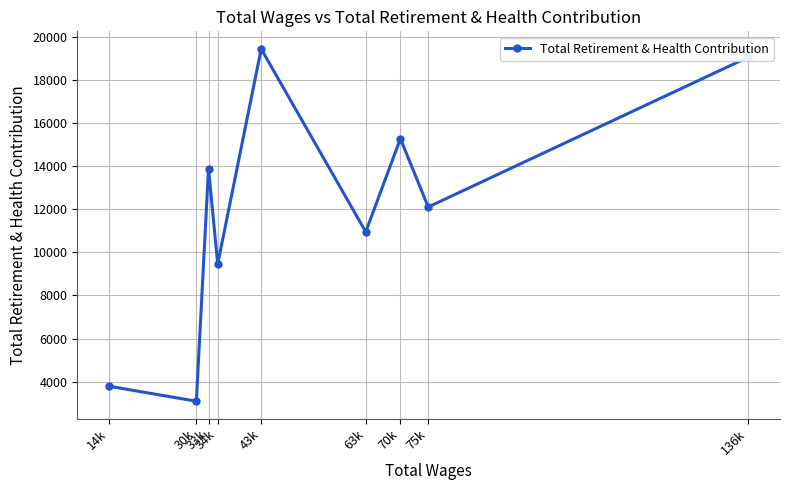

What is the difference between the values at 63k and 33k?

2935